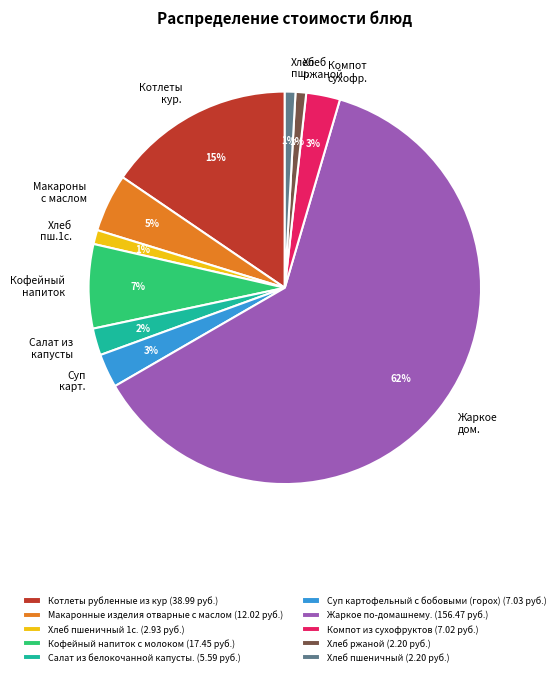

The Хлеб ржаной slice represents 7% of the pie. True or false?

False